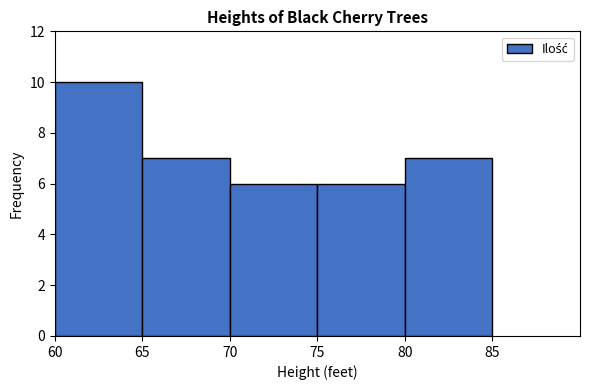

Reading left to right, list every bar in this chart as the range it spans on the x-axis followed by its height. The values are not printed on the chart, so give them approximately, as read against the axis.

60 to 65: 10
65 to 70: 7
70 to 75: 6
75 to 80: 6
80 to 85: 7